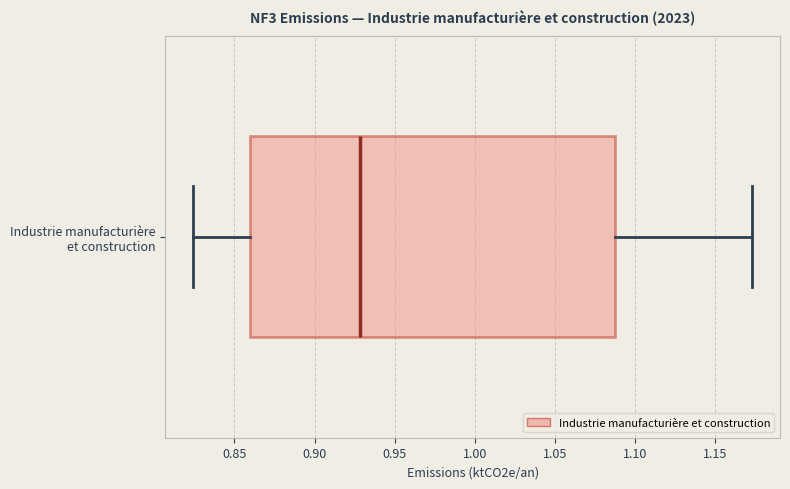

Read this box plot against the x-axis: the position of the median line, the range covered by the box, and the ends of both whiskers. The values are not printed on the chart, so give them approximately, as read against the axis.

median 0.930, box 0.860 to 1.090, whiskers 0.825 to 1.175